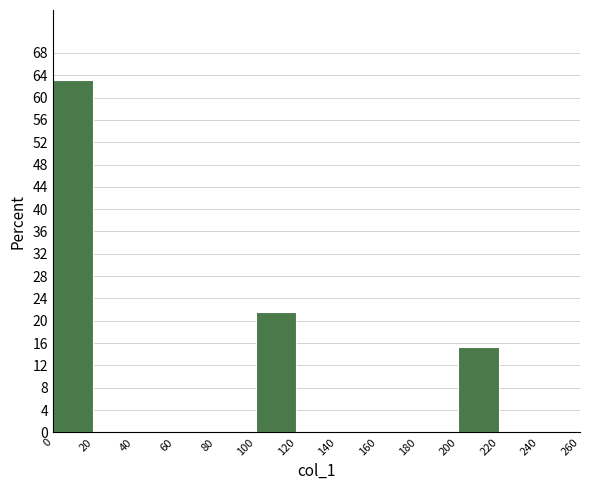

Reading left to right, list every bar in this chart as the range it spans on the x-axis followed by its height. The values are not printed on the chart, so give them approximately, as read against the axis.

0 to 20: 63.0
20 to 40: 0
40 to 60: 0
60 to 80: 0
80 to 100: 0
100 to 120: 21.5
120 to 140: 0
140 to 160: 0
160 to 180: 0
180 to 200: 0
200 to 220: 15.5
220 to 240: 0
240 to 260: 0